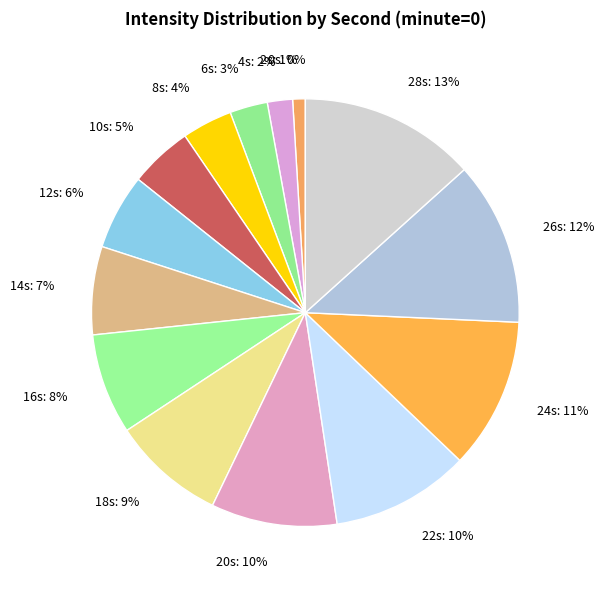

What percentage do 18 and 26 together represent?

21.0%